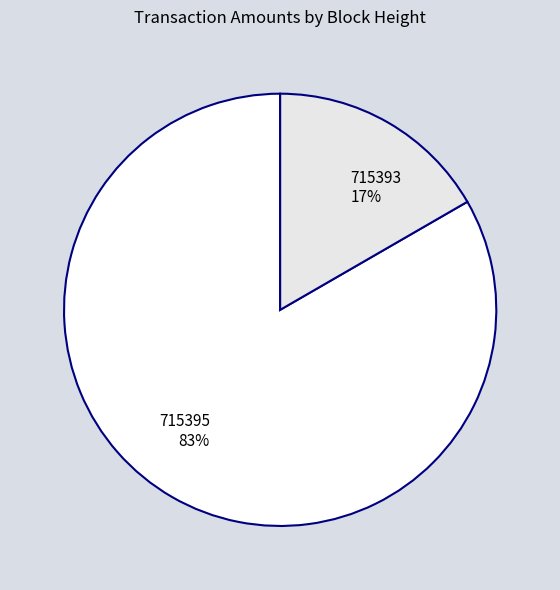

What is the largest slice in the pie chart?

715395